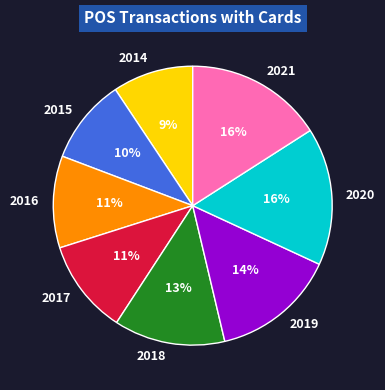

Do 2021 and 2020 together represent more than half of the pie?

No